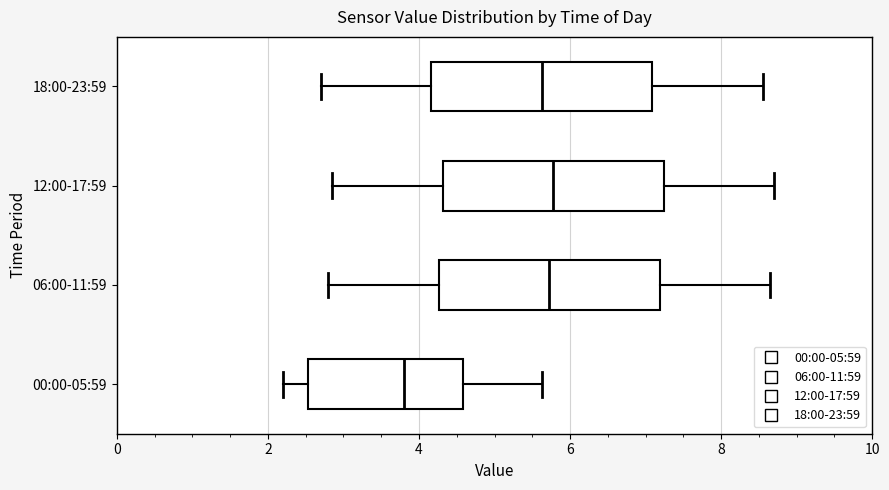

Reading bottom to top, transcribe this box plot: for each box, give where its median line is, the range the box spans, and where its two whiskers end, as read against the x-axis. The values are not printed on the chart, so give them approximately, as read against the axis.

00:00-05:59: median 3.8, box 2.6 to 4.6, whiskers 2.2 to 5.6
06:00-11:59: median 5.8, box 4.2 to 7.2, whiskers 2.8 to 8.6
12:00-17:59: median 5.8, box 4.4 to 7.2, whiskers 2.8 to 8.8
18:00-23:59: median 5.6, box 4.2 to 7.0, whiskers 2.8 to 8.6